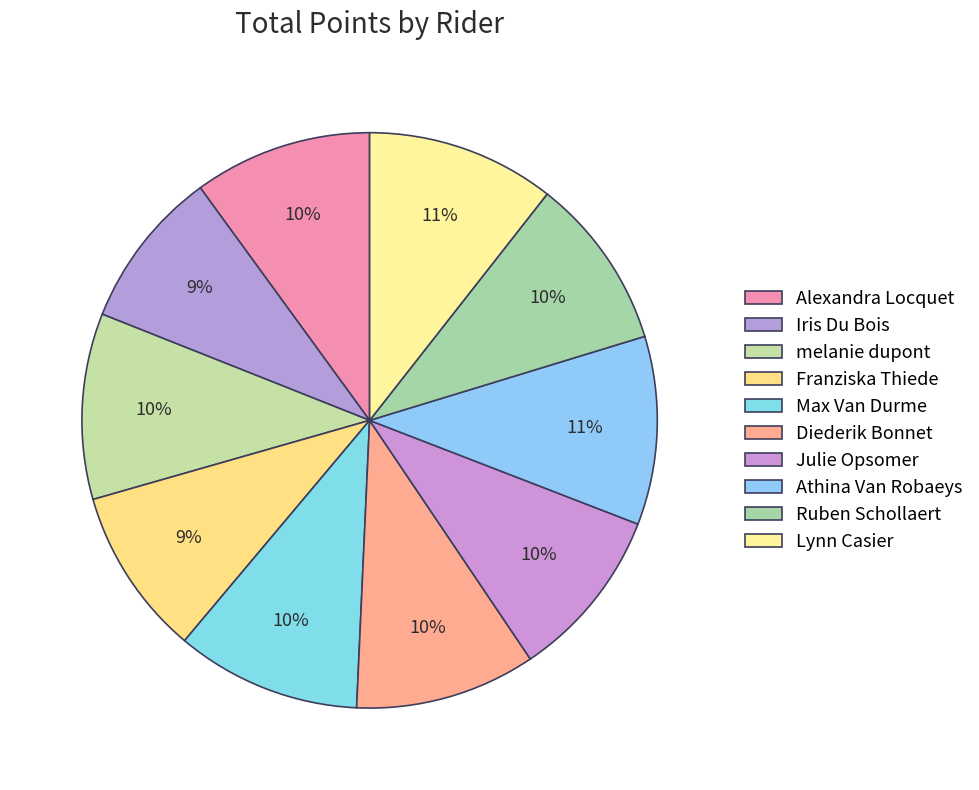

Which has a higher value, Iris Du Bois or Ruben Schollaert?

Ruben Schollaert